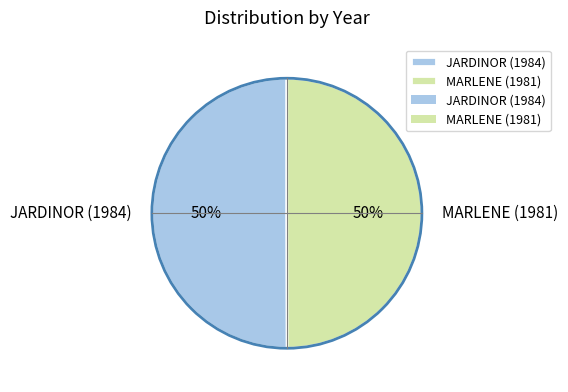

True or false: MARLENE (1981) accounts for 35% of the total.

False